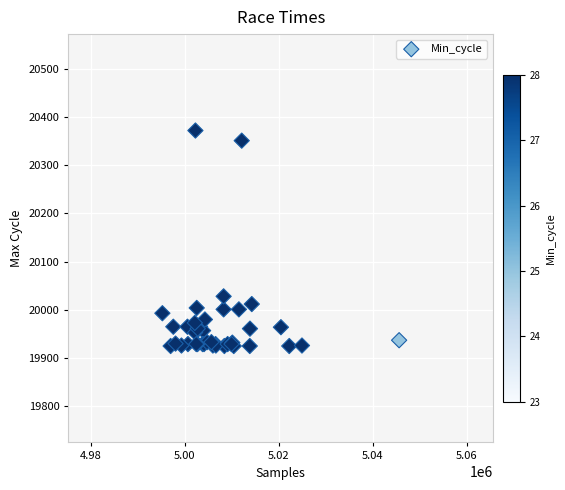

What Y value in the scatter plot is closest to 20148?

20028